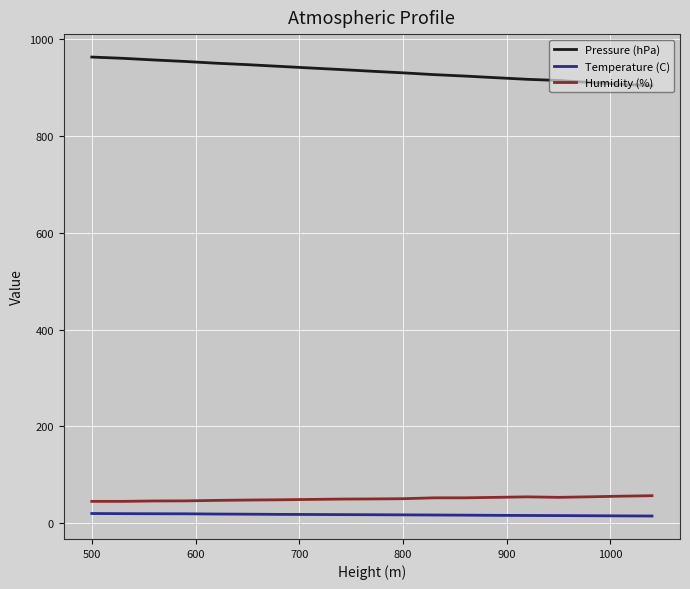

What is the maximum value shown in the chart?

963.0